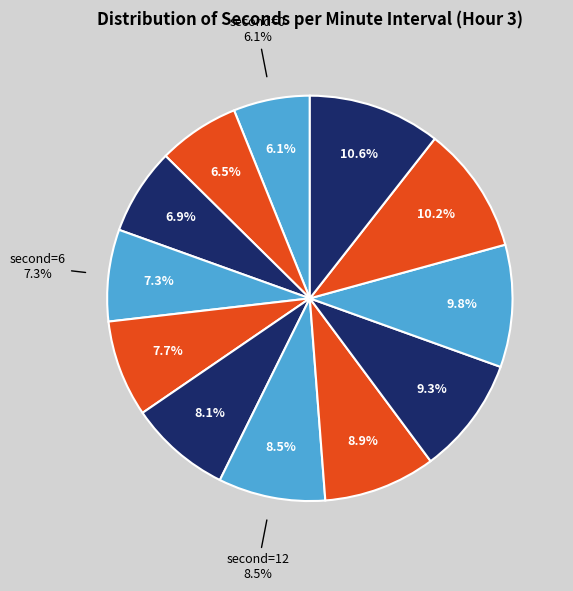

To the nearest percent, what is the combined percentage of 6 and 20?

17%